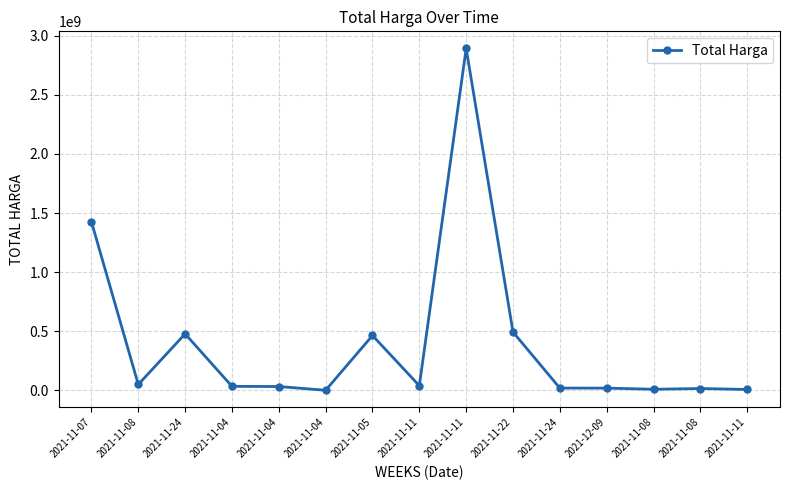

What is the value of the 11th point from the left?

477600000